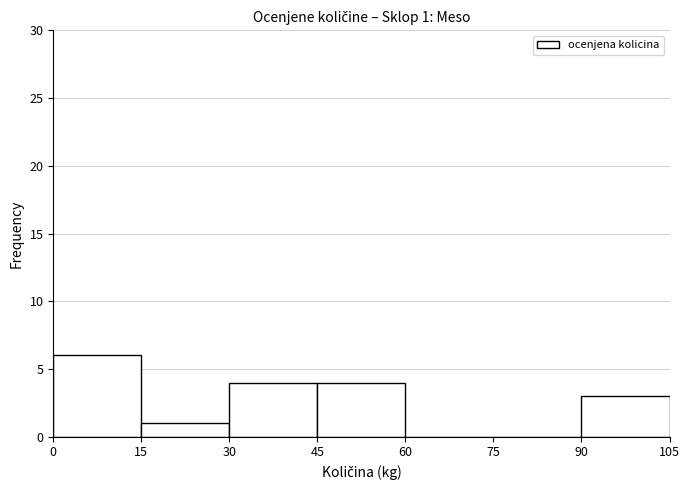

Over which range of the x-axis is the bar tallest?

0 to 15